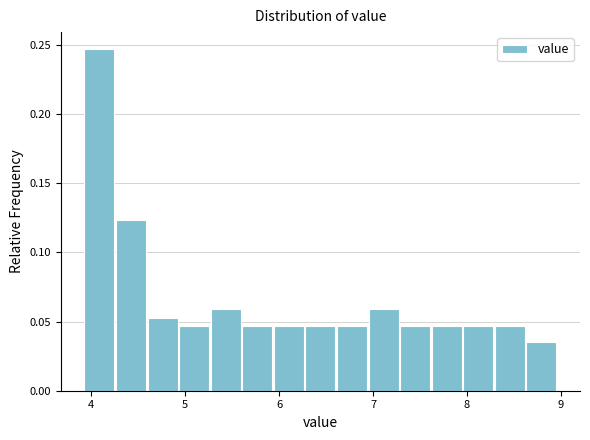

Read against the x-axis, roughly where is the centre of the tallest bar?

4.1